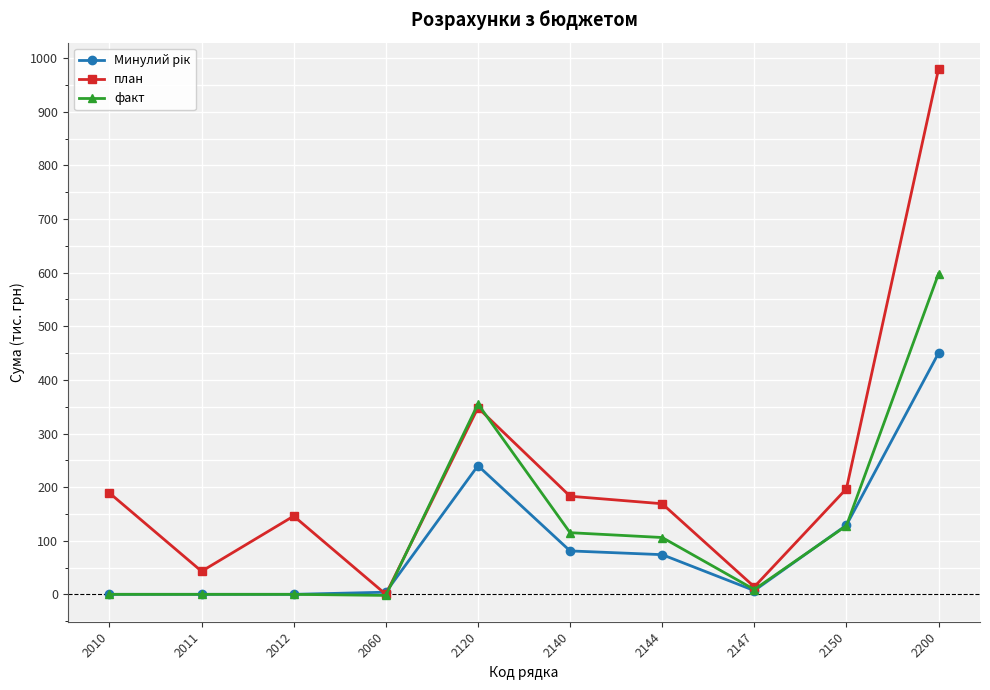

What is the total value across all series at 2200?

2028